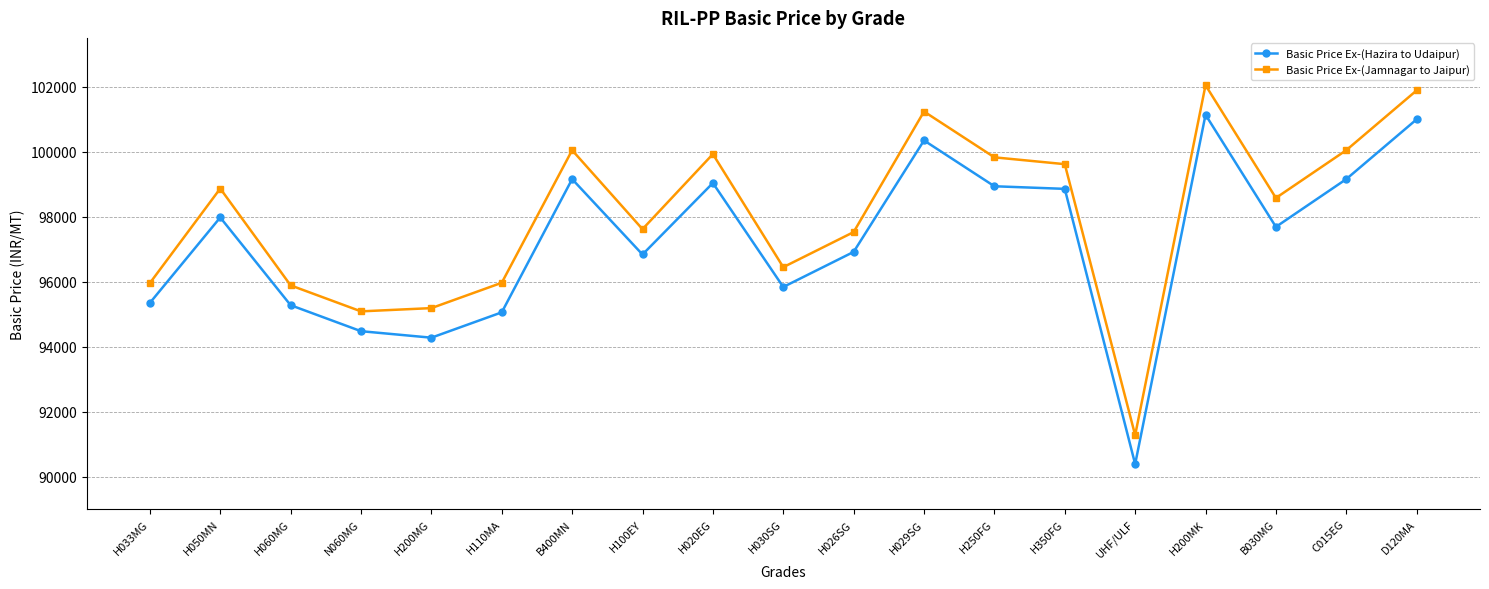

Rank the series at H110MA from highest to lowest value.

Basic Price Ex-(Jamnagar to Jaipur), Basic Price Ex-(Hazira to Udaipur)